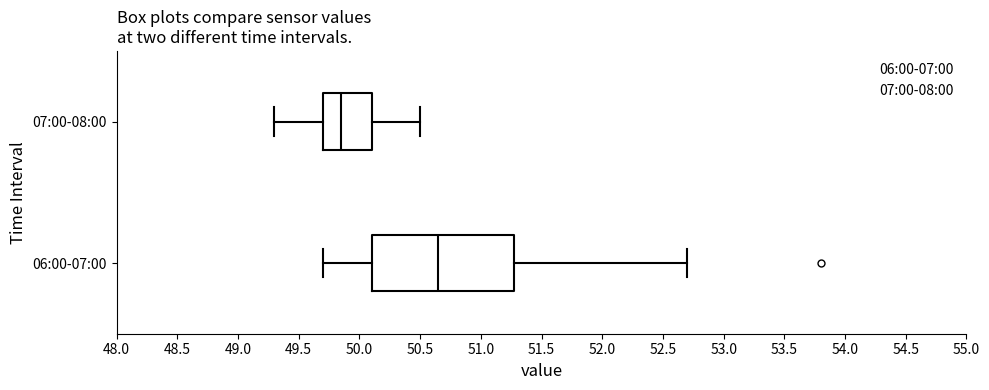

Comparing the boxes themselves (not the whiskers), which one is the widest?

06:00-07:00